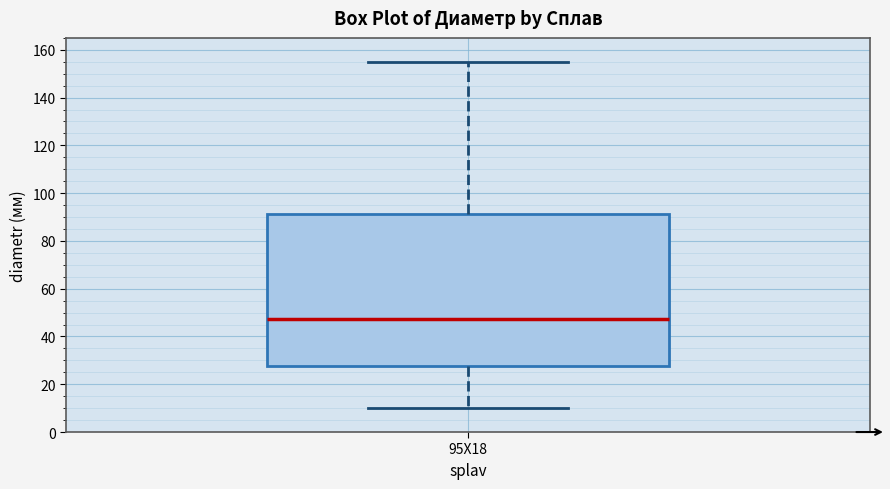

Where does the lower whisker of the box for 95Х18 end on the y-axis? The values are not printed on the chart, so give them approximately, as read against the axis.

10